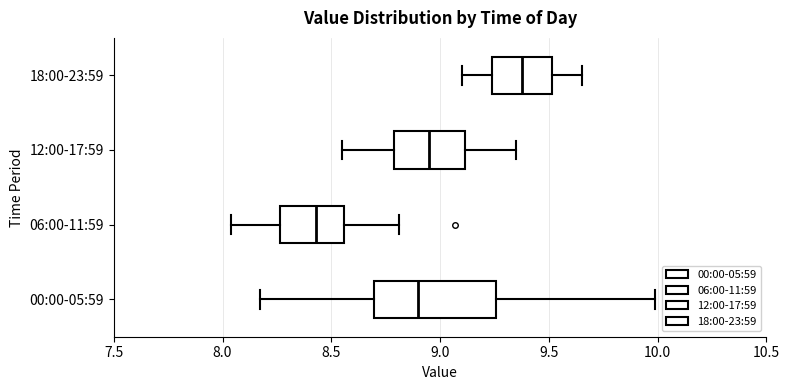

Reading bottom to top, read every box against the x-axis: the position of its median line, the range the box covers, and the ends of its whiskers. The values are not printed on the chart, so give them approximately, as read against the axis.

00:00-05:59: median 8.90, box 8.70 to 9.25, whiskers 8.15 to 10.00
06:00-11:59: median 8.45, box 8.25 to 8.55, whiskers 8.05 to 8.80
12:00-17:59: median 8.95, box 8.80 to 9.10, whiskers 8.55 to 9.35
18:00-23:59: median 9.40, box 9.25 to 9.50, whiskers 9.10 to 9.65